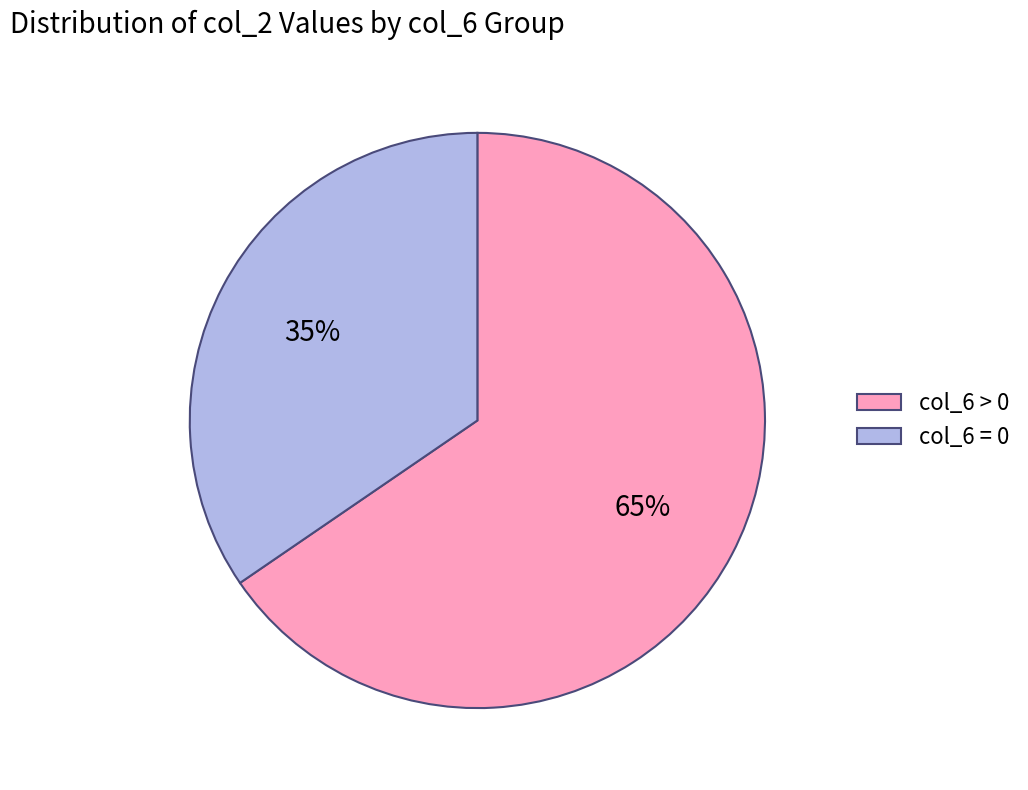

Rank the categories by value from highest to lowest.

col_6 > 0, col_6 = 0